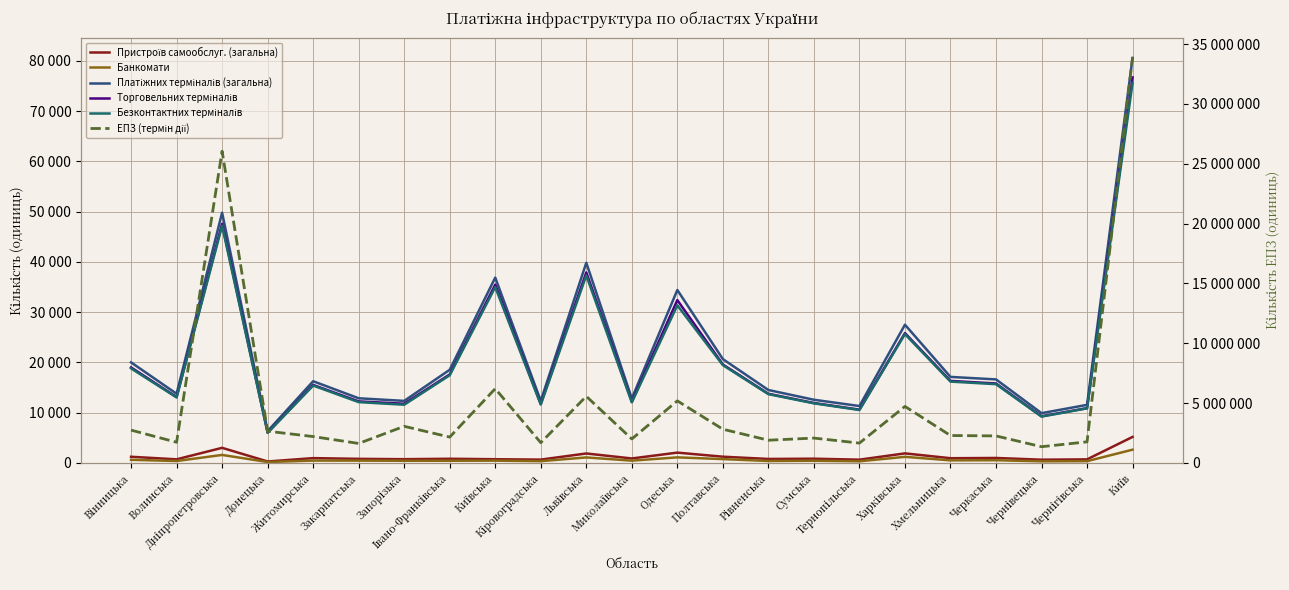

Is it true that Банкомати equals 292 at Одеська?

False